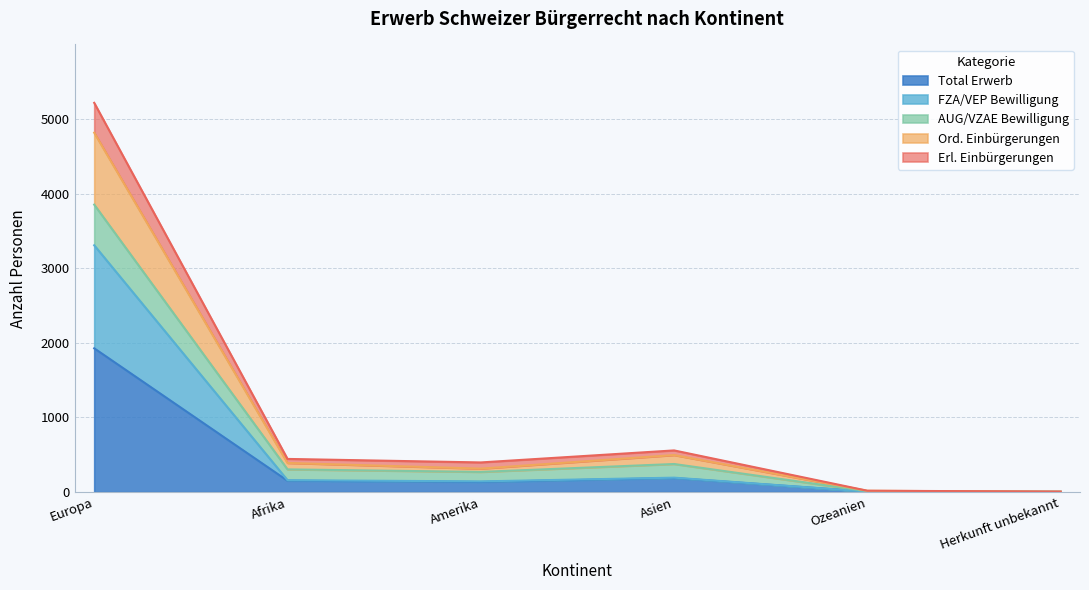

At which label is Ord. Einbürgerungen closest to 2410?

Asien